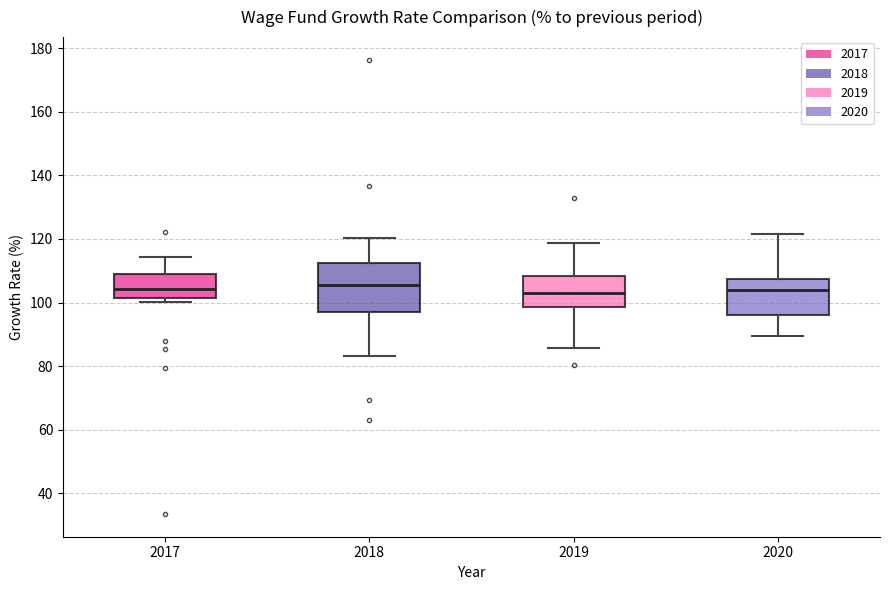

Reading left to right, transcribe this box plot: for each box, give where its median line is, the range the box spans, and where its two whiskers end, as read against the y-axis. The values are not printed on the chart, so give them approximately, as read against the axis.

2017: median 104, box 102 to 110, whiskers 100 to 114
2018: median 106, box 98 to 112, whiskers 84 to 120
2019: median 102, box 98 to 108, whiskers 86 to 118
2020: median 104, box 96 to 108, whiskers 90 to 122